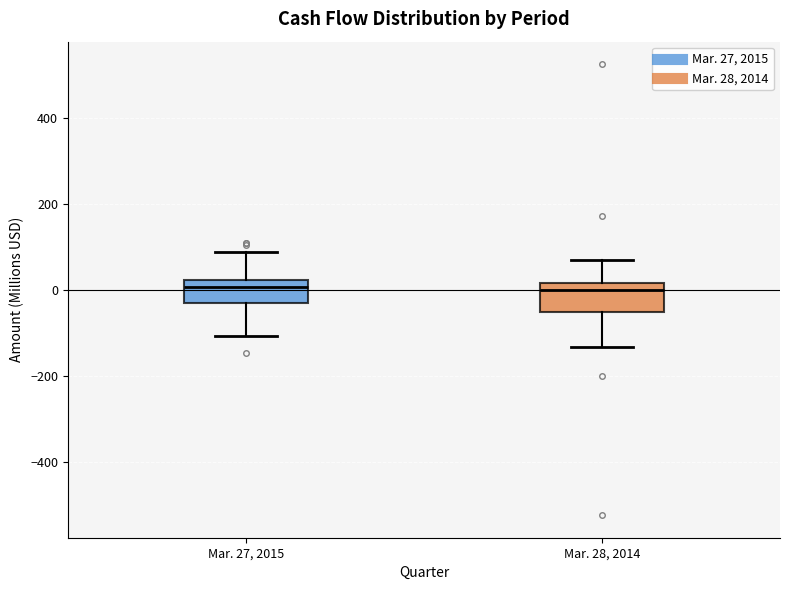

Where does the median line of the box for Mar. 28, 2014 sit on the y-axis? The values are not printed on the chart, so give them approximately, as read against the axis.

0